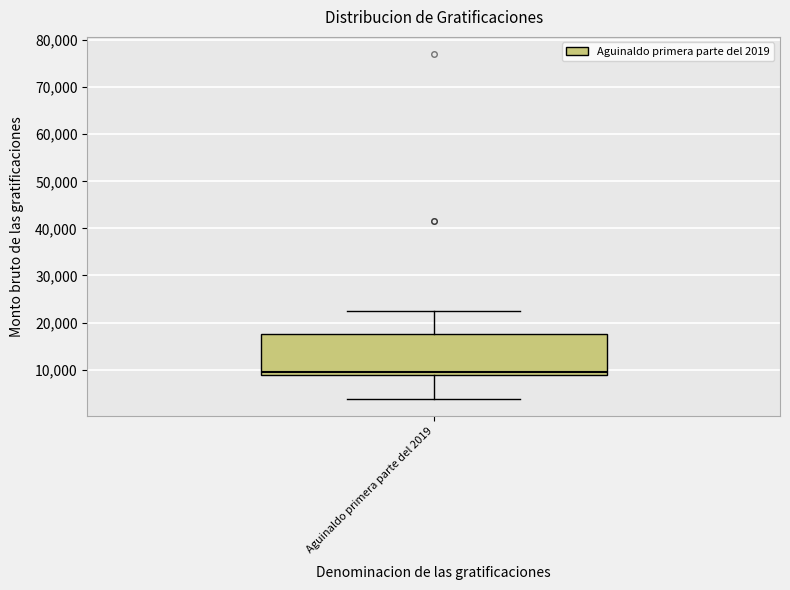

Read this box plot against the y-axis: the position of the median line, the range covered by the box, and the ends of both whiskers. The values are not printed on the chart, so give them approximately, as read against the axis.

median 9000 (just above the box's lower edge), box 9000 to 17000, whiskers 4000 to 22000